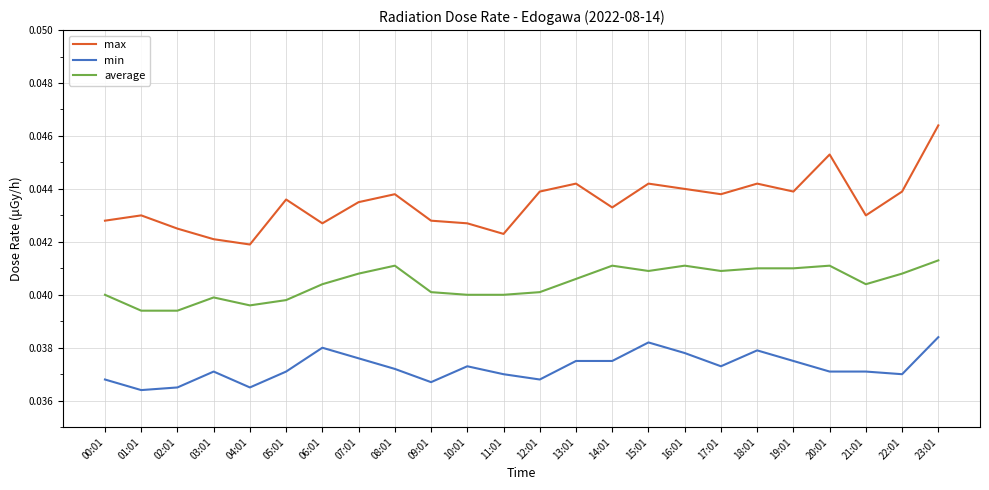

Which label corresponds to the largest value in the chart?

23:01